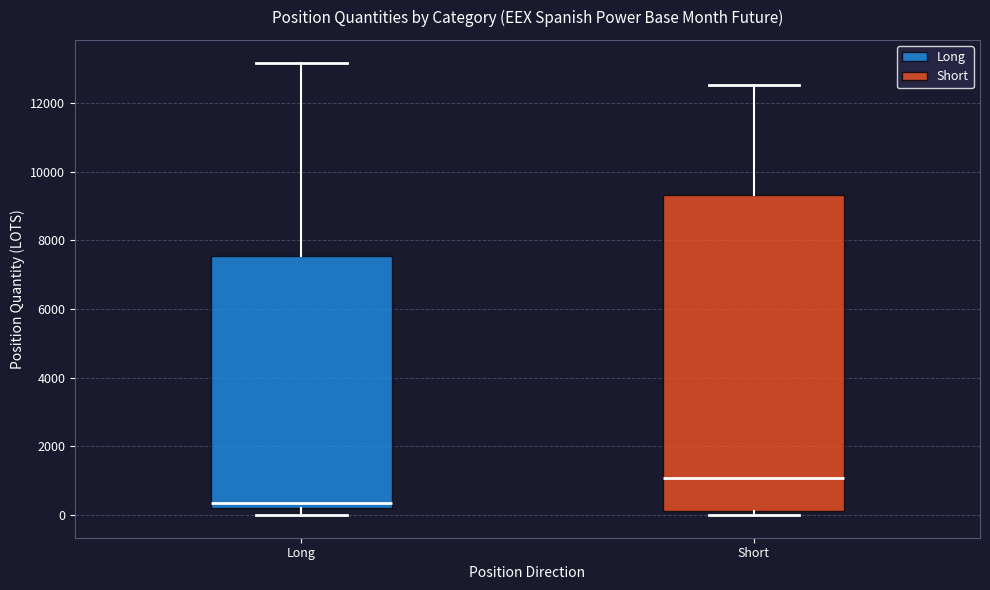

Reading left to right, read every box against the y-axis: the position of its median line, the range the box covers, and the ends of its whiskers. The values are not printed on the chart, so give them approximately, as read against the axis.

Long: median 400, box 200 to 7600, whiskers 0 to 13200
Short: median 1000, box 200 to 9400, whiskers 0 to 12600